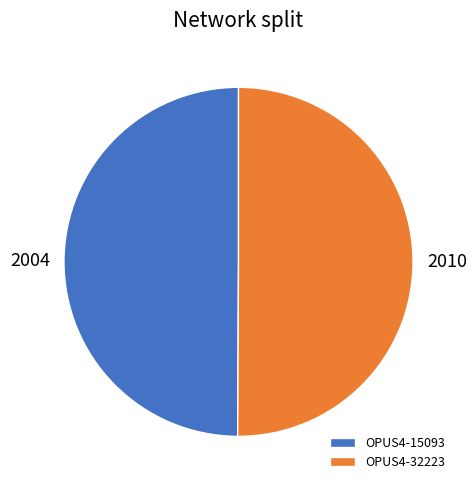

Do OPUS4-15093 and OPUS4-32223 together represent more than half of the pie?

Yes